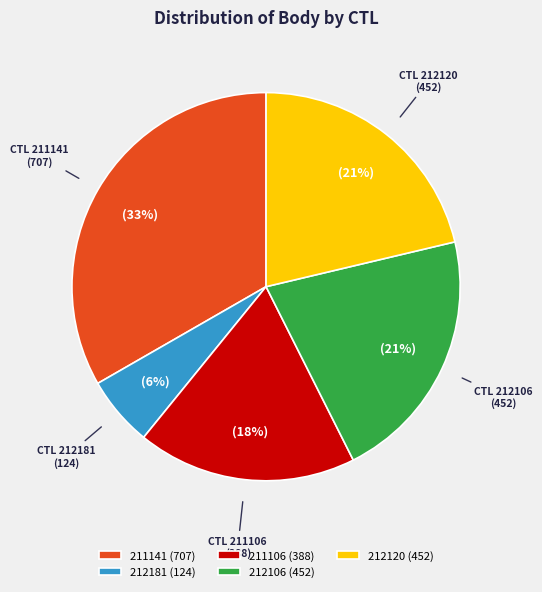

Which has a higher value, 212181 or 211141?

211141